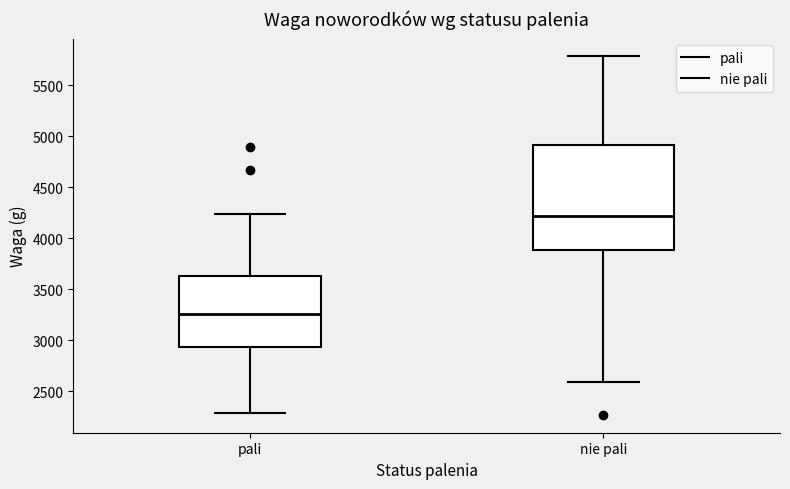

Reading left to right, read every box against the y-axis: the position of its median line, the range the box covers, and the ends of its whiskers. The values are not printed on the chart, so give them approximately, as read against the axis.

pali: median 3250, box 2950 to 3600, whiskers 2300 to 4250
nie pali: median 4200, box 3900 to 4900, whiskers 2600 to 5800